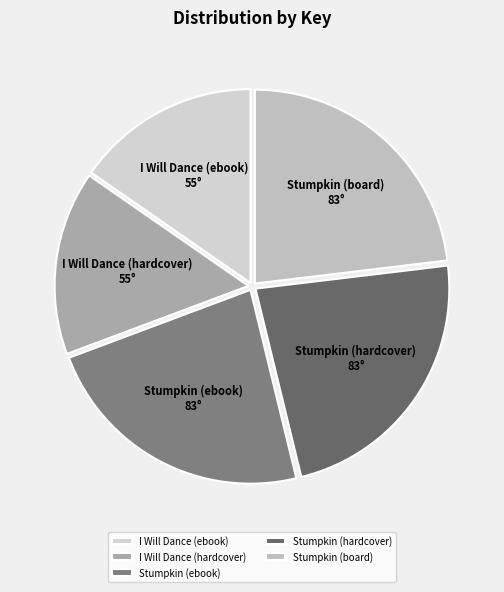

Is there any slice that represents more than half of the pie?

No